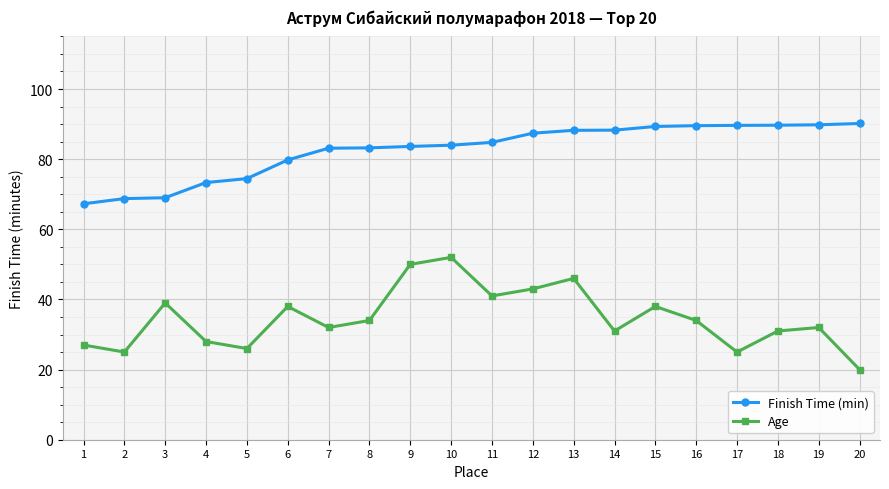

How many lines are shown in the chart?

2